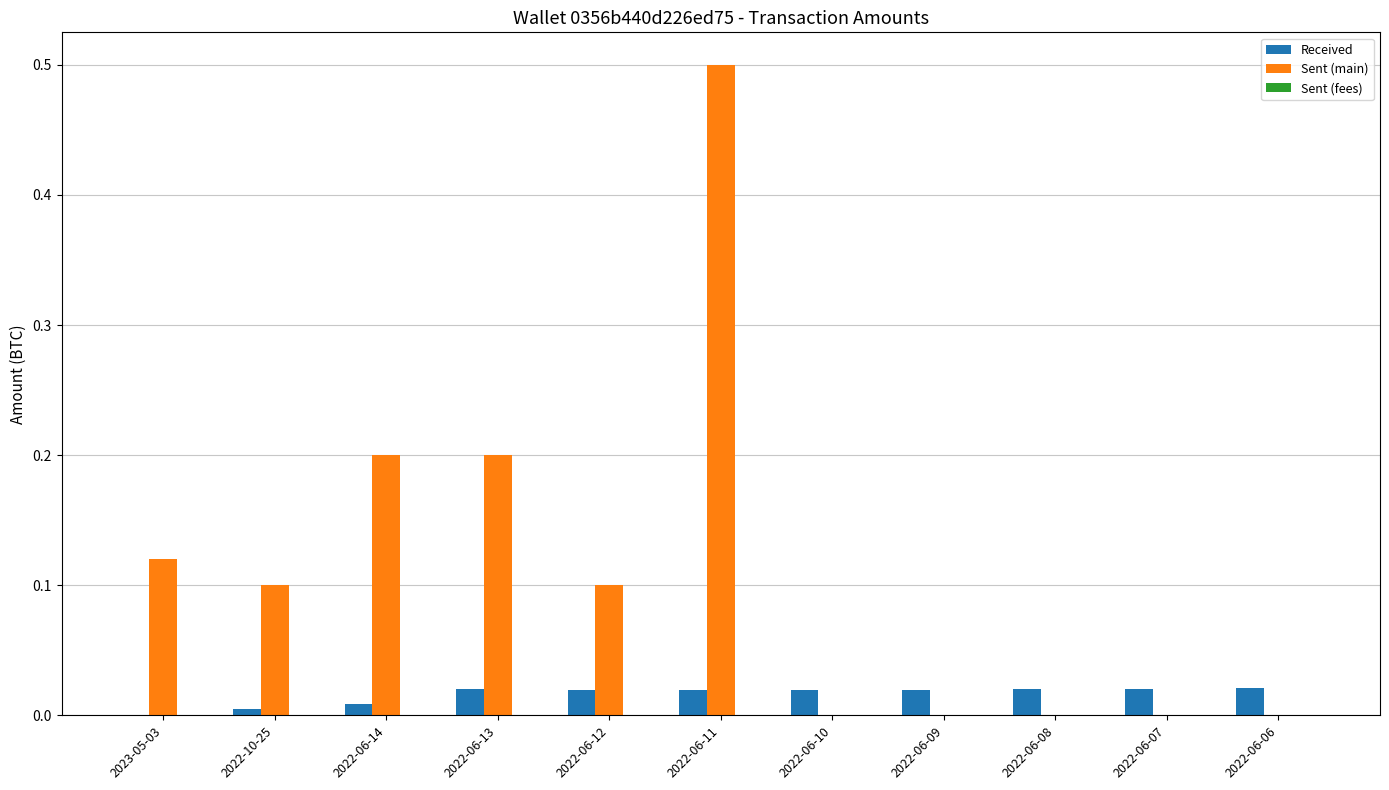

Which series has the largest range (max minus min)?

Sent (main)